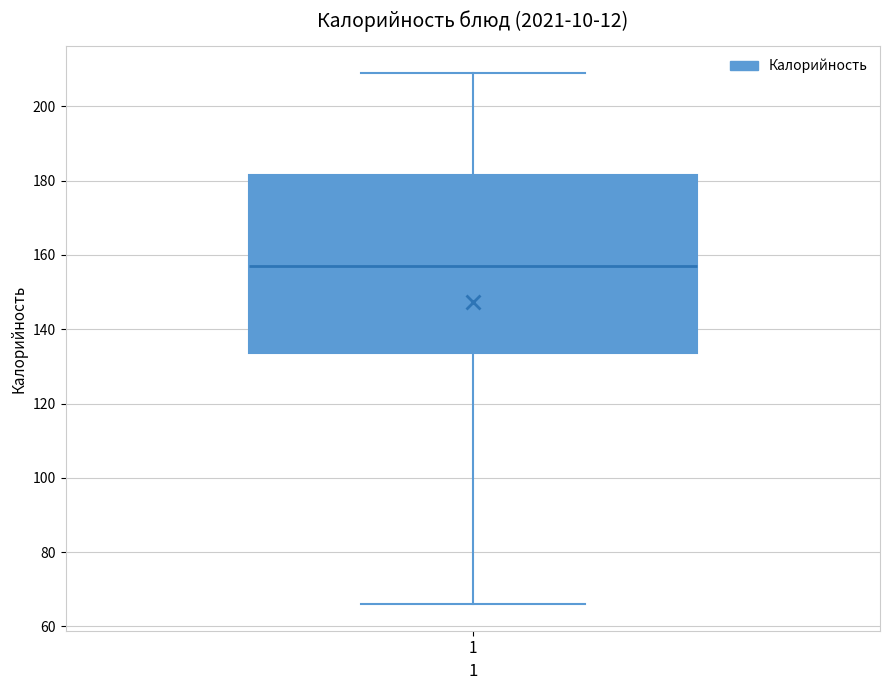

Read this box plot against the y-axis: the position of the median line, the range covered by the box, and the ends of both whiskers. The values are not printed on the chart, so give them approximately, as read against the axis.

median 158, box 134 to 182, whiskers 66 to 210